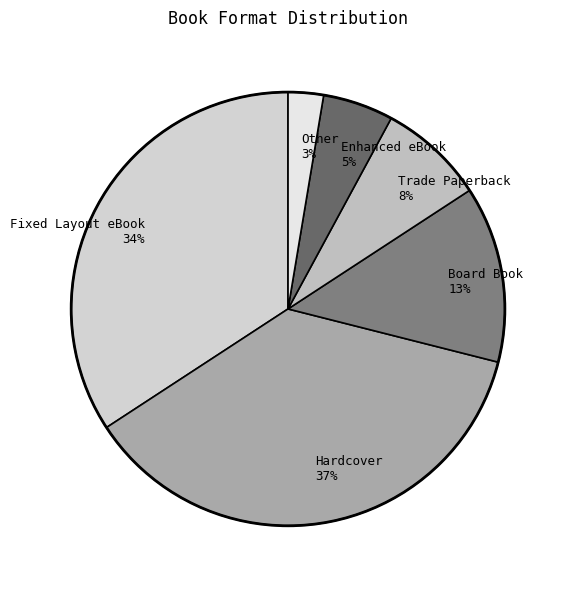

Do Trade Paperback 8% and Hardcover 37% together represent more than half of the pie?

No